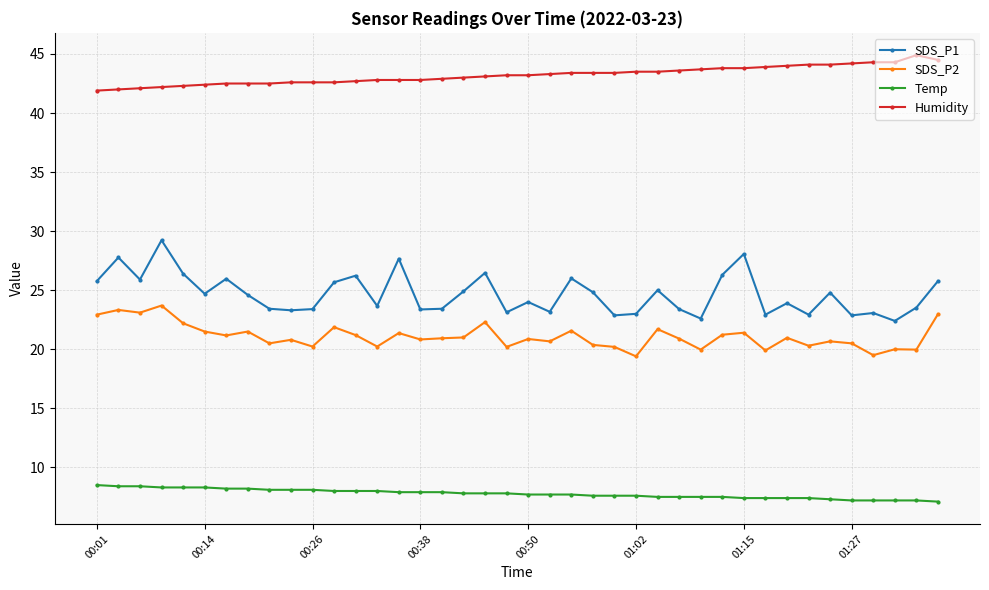

Which series has the largest range (max minus min)?

SDS_P1